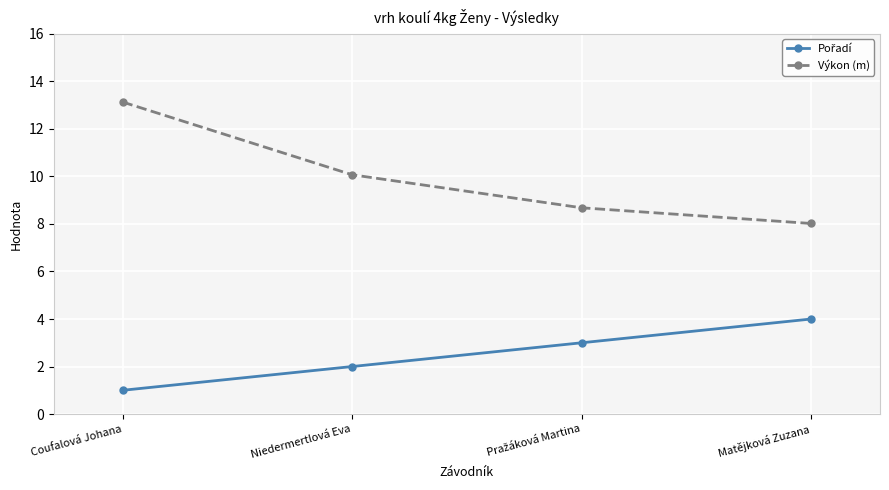

At which label does Výkon (m) reach its peak?

Coufalová Johana